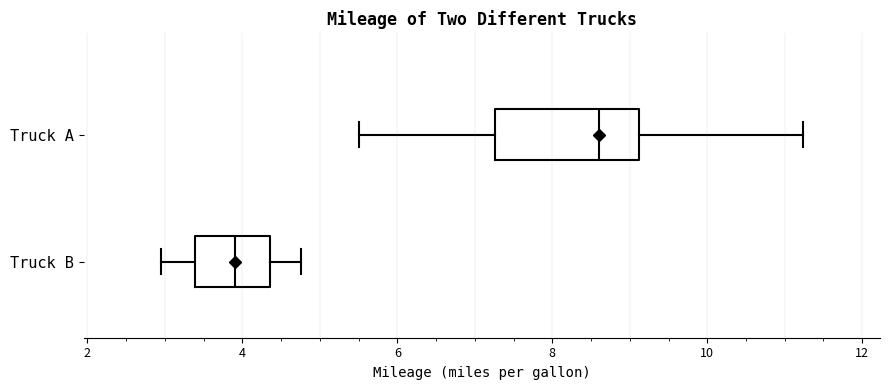

Reading bottom to top, read every box against the x-axis: the position of its median line, the range the box covers, and the ends of its whiskers. The values are not printed on the chart, so give them approximately, as read against the axis.

Truck B: median 4.0, box 3.4 to 4.4, whiskers 3.0 to 4.8
Truck A: median 8.6, box 7.2 to 9.2, whiskers 5.6 to 11.2